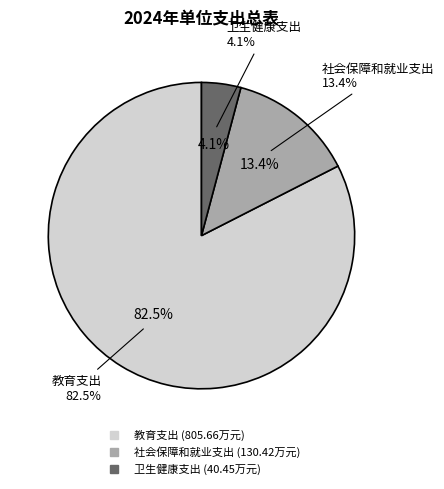

What percentage do 教育支出 and 卫生健康支出 together represent?

86.6%